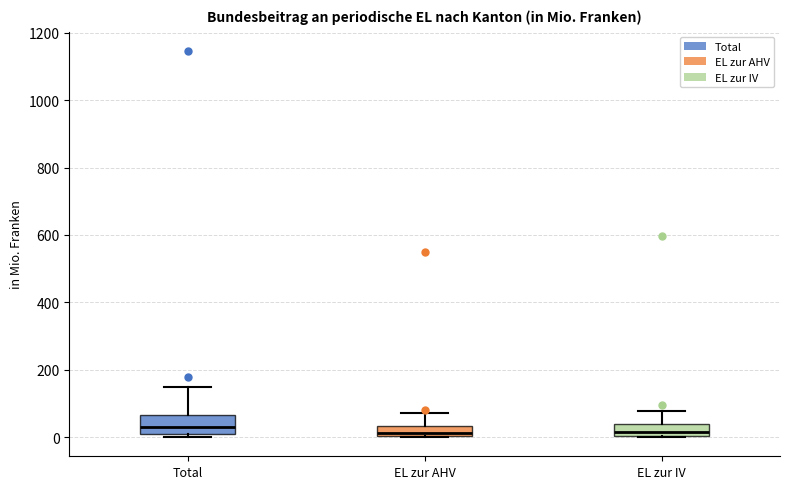

Where does the upper whisker of the box for EL zur AHV end on the y-axis? The values are not printed on the chart, so give them approximately, as read against the axis.

80